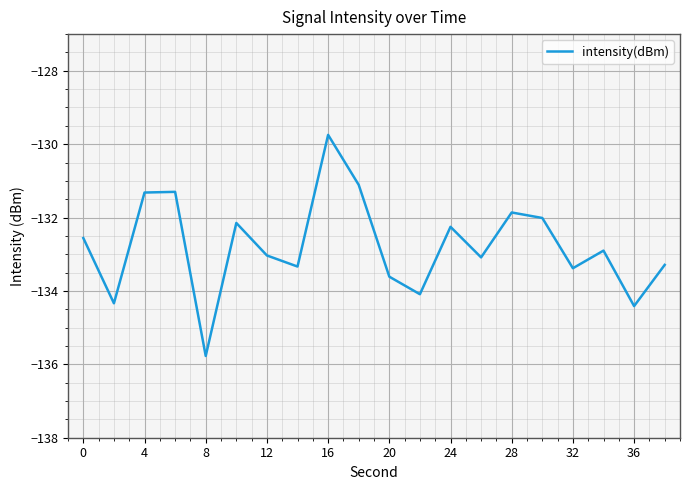

What is the maximum value shown in the chart?

-129.7